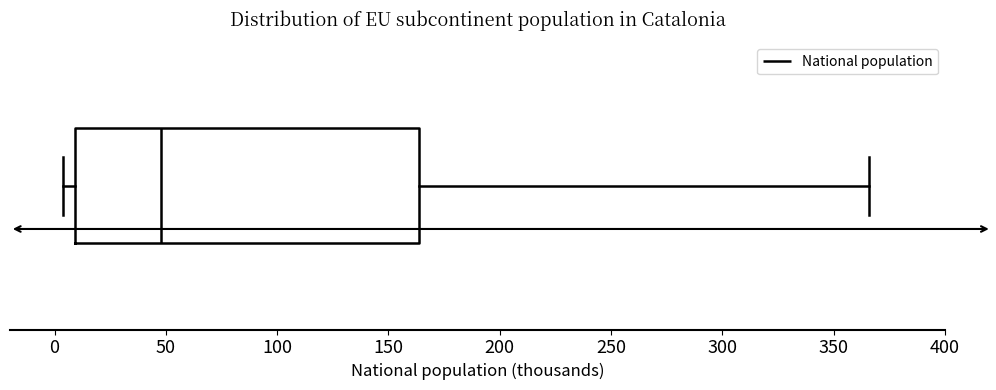

Where does the right whisker of the box end on the x-axis? The values are not printed on the chart, so give them approximately, as read against the axis.

365